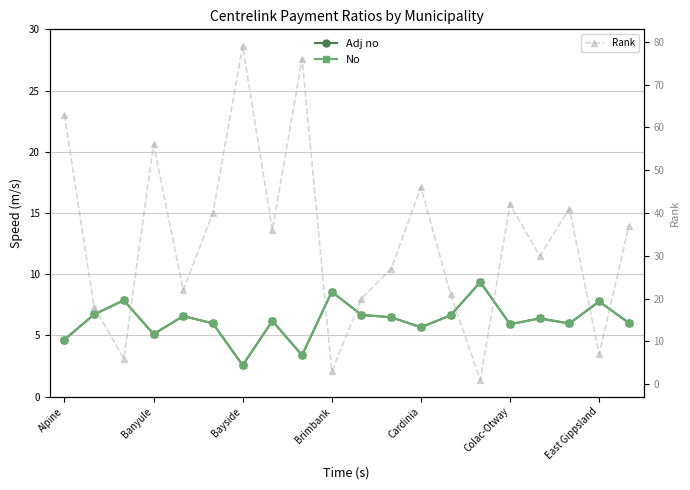

Between 14 and 19, which is larger?

14